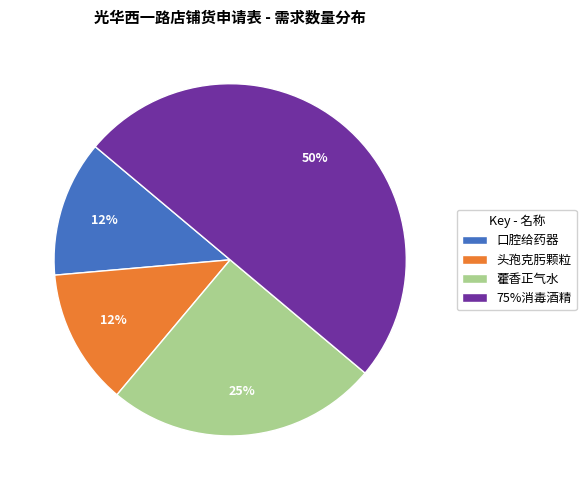

Is 头孢克肟颗粒 the majority of the pie?

No